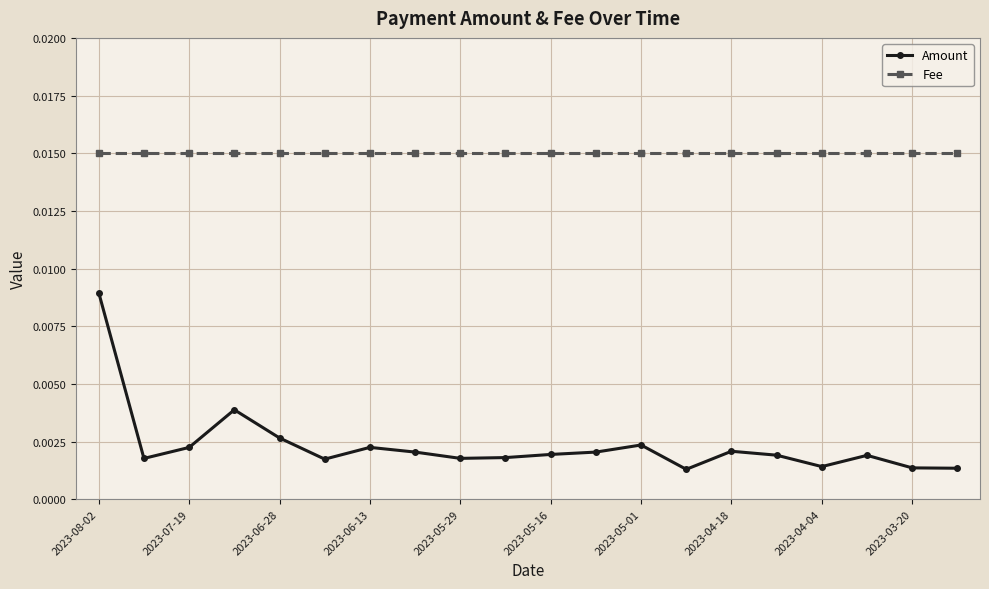

Which series has the largest total across all categories?

Fee